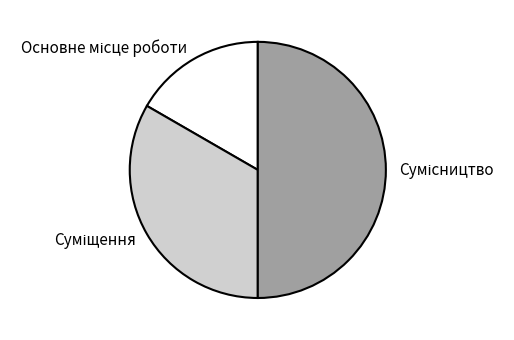

Does any single category account for the majority?

No